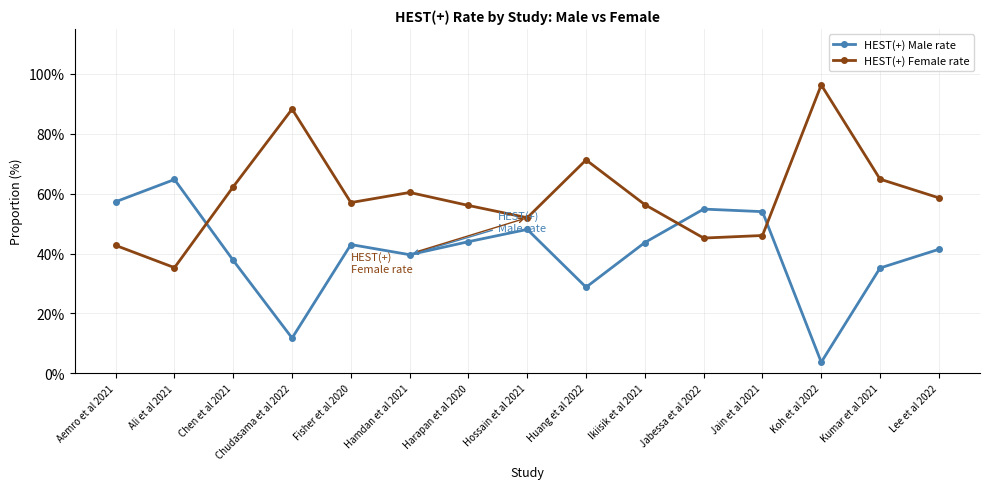

The value of HEST(+) Female rate at Jabessa et al 2022 is 11.2. True or false?

False